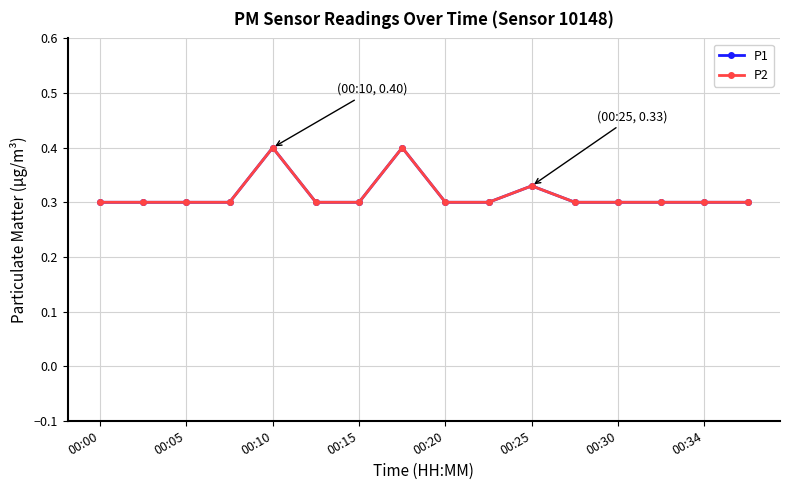

Does the chart have visible grid lines?

Yes